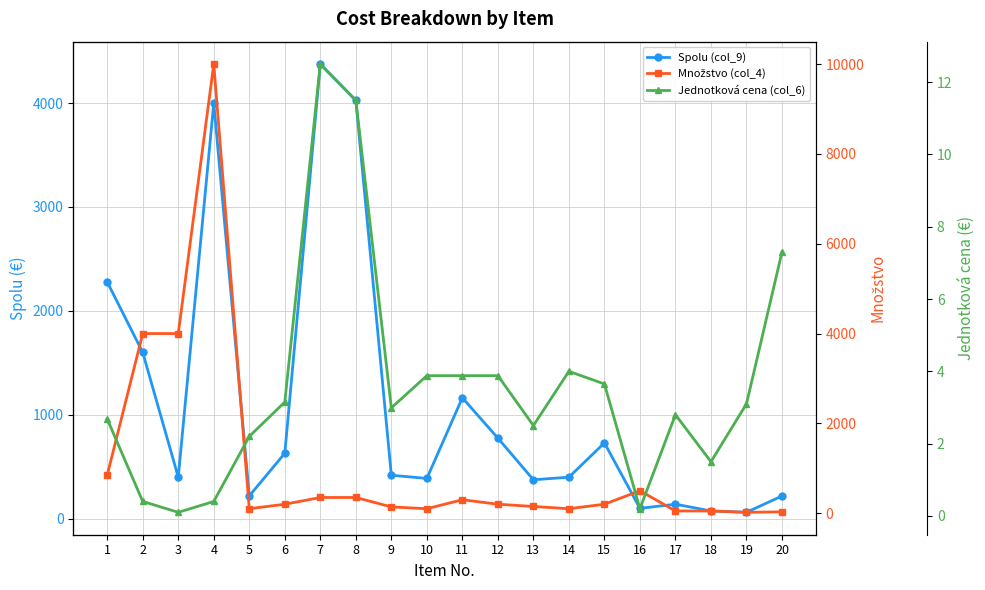

What is the spread (max minus min) of values at 12?

772.1